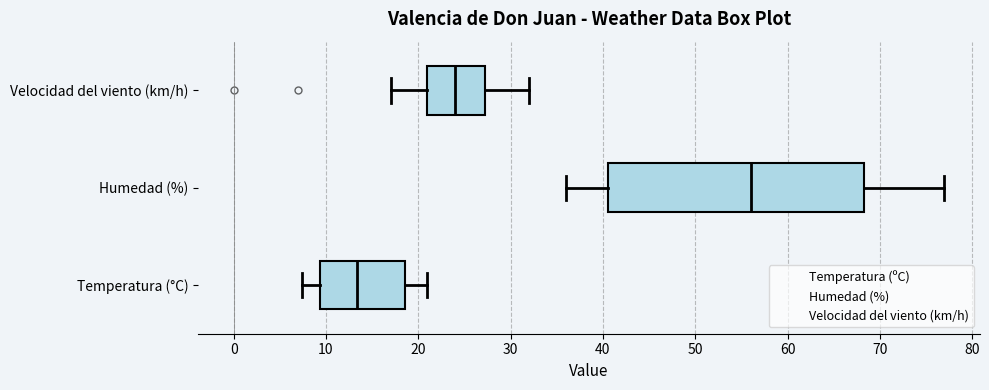

Reading bottom to top, transcribe this box plot: for each box, give where its median line is, the range the box spans, and where its two whiskers end, as read against the x-axis. The values are not printed on the chart, so give them approximately, as read against the axis.

Temperatura (°C): median 13, box 9 to 19, whiskers 7 to 21
Humedad (%): median 56, box 41 to 68, whiskers 36 to 77
Velocidad del viento (km/h): median 24, box 21 to 27, whiskers 17 to 32